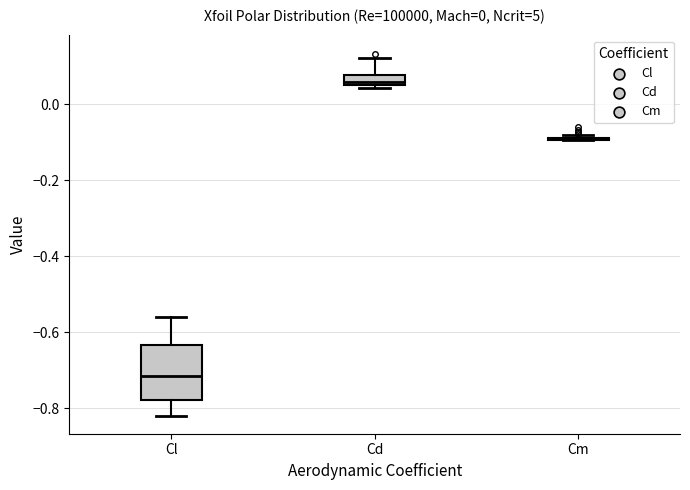

Comparing the boxes themselves (not the whiskers), which one is the tallest?

Cl